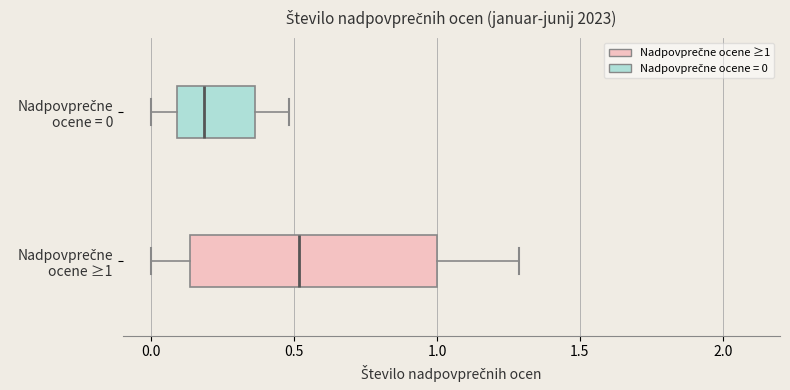

Which box is the widest, from its left edge to its right edge?

Nadpovprečne ocene ≥1